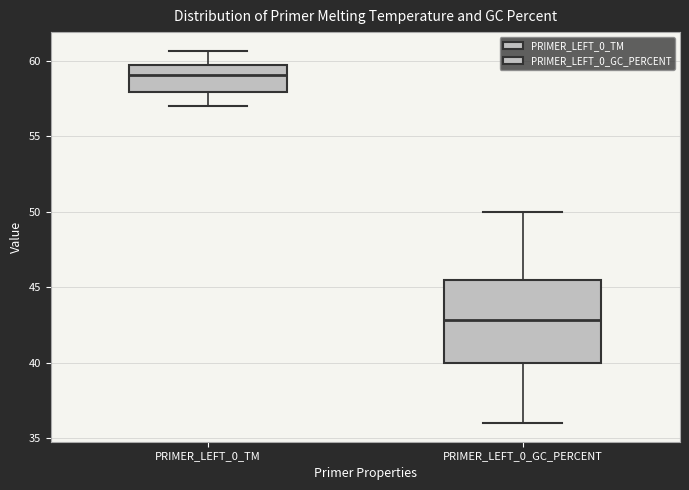

Which box's median line is the lowest?

PRIMER_LEFT_0_GC_PERCENT